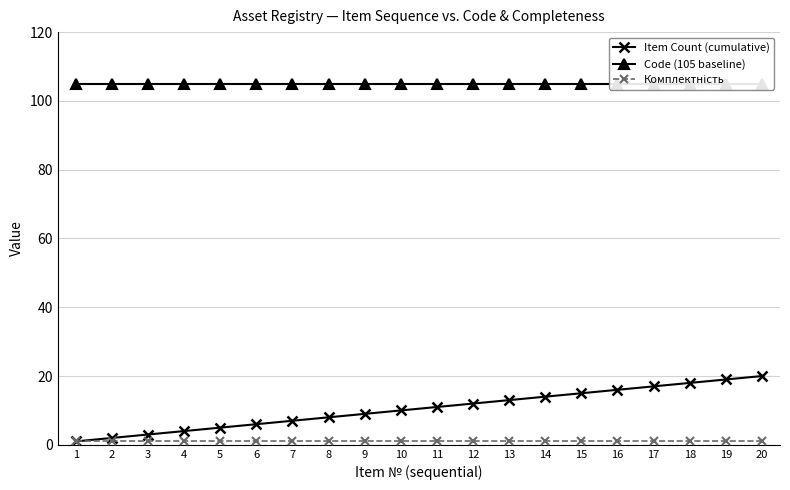

List the series in order of their peak value, highest first.

Code (105 baseline), Item Count (cumulative), Комплектність